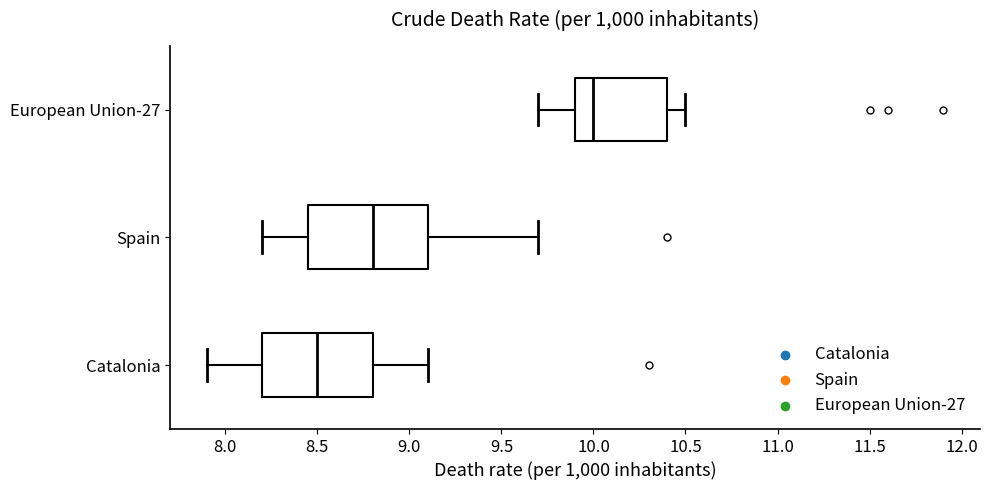

Where does the median line of the box for Spain sit on the x-axis? The values are not printed on the chart, so give them approximately, as read against the axis.

8.80